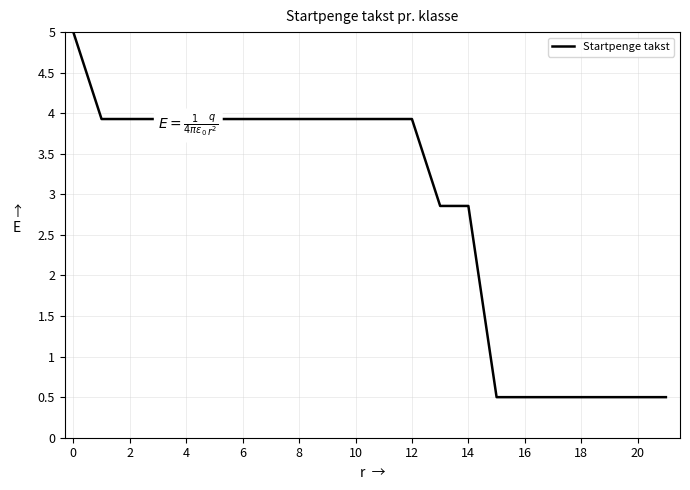

What is the difference between the maximum and minimum values?

4.5